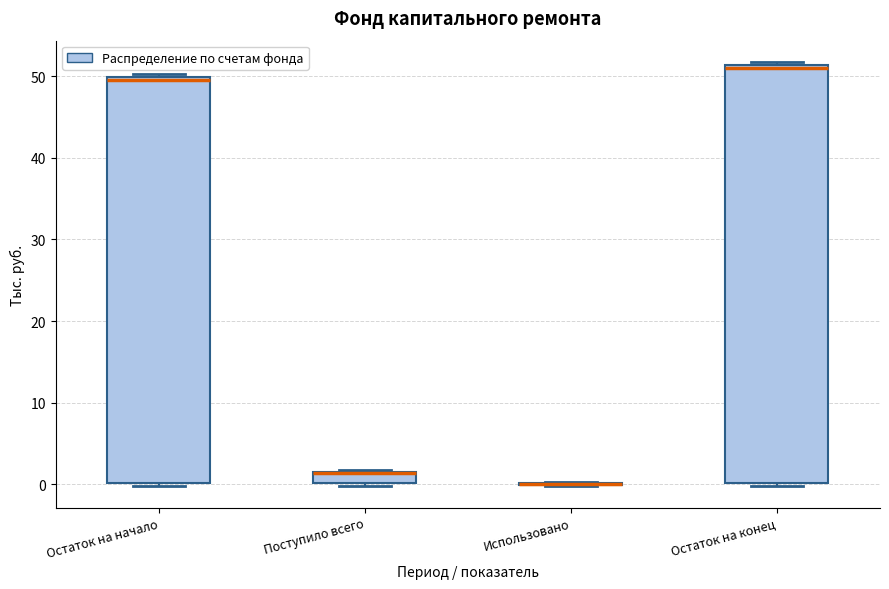

Comparing the boxes themselves (not the whiskers), which one is the tallest?

Остаток на конец